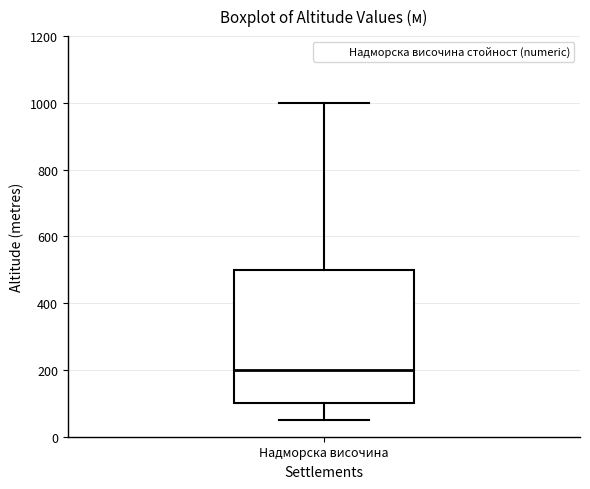

Read this box plot against the y-axis: the position of the median line, the range covered by the box, and the ends of both whiskers. The values are not printed on the chart, so give them approximately, as read against the axis.

median 200, box 100 to 500, whiskers 60 to 1000